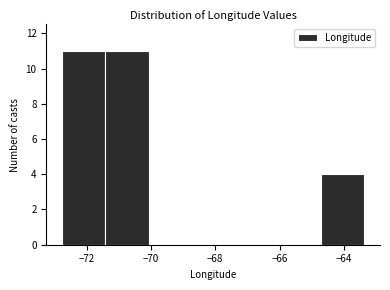

Reading left to right, list every bar in this chart as the range it spans on the x-axis followed by its height. Neither the bar edges nor the heights are printed on the chart, so give them approximately, as read against the axes.

-72.8 to -71.4: 11
-71.4 to -70.0: 11
-70.0 to -68.8: 0
-68.8 to -67.4: 0
-67.4 to -66.0: 0
-66.0 to -64.8: 0
-64.8 to -63.4: 4